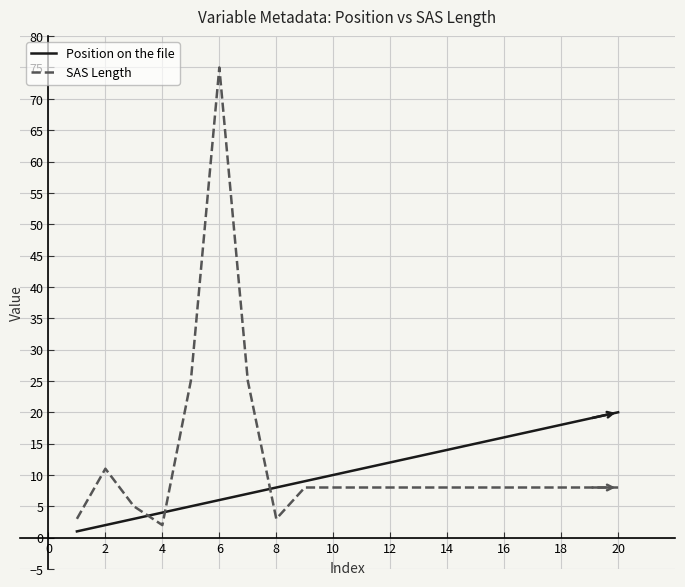

Which series has the widest spread of values?

SAS Length